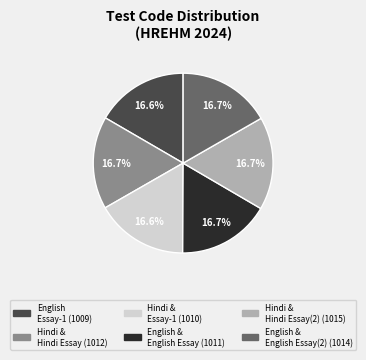

Is there any slice that represents more than half of the pie?

No